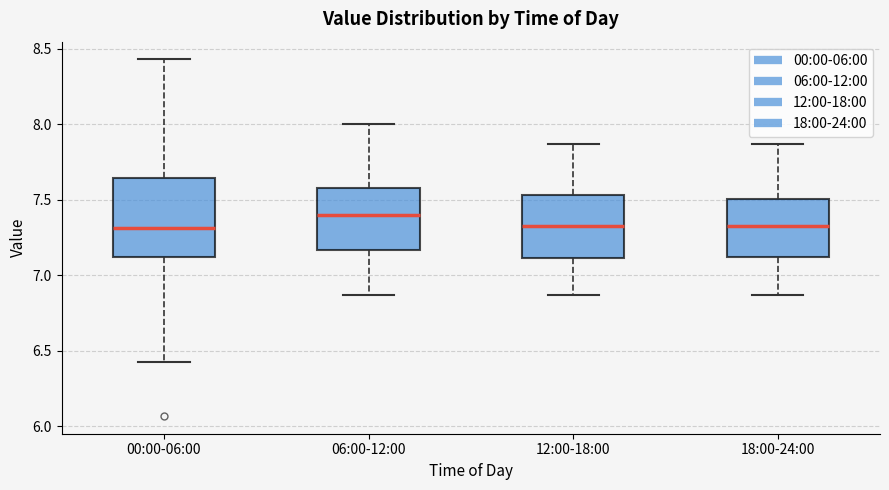

Reading left to right, read every box against the y-axis: the position of its median line, the range the box covers, and the ends of its whiskers. The values are not printed on the chart, so give them approximately, as read against the axis.

00:00-06:00: median 7.30, box 7.10 to 7.65, whiskers 6.45 to 8.45
06:00-12:00: median 7.40, box 7.15 to 7.60, whiskers 6.85 to 8.00
12:00-18:00: median 7.35, box 7.10 to 7.55, whiskers 6.85 to 7.85
18:00-24:00: median 7.35, box 7.10 to 7.50, whiskers 6.85 to 7.85